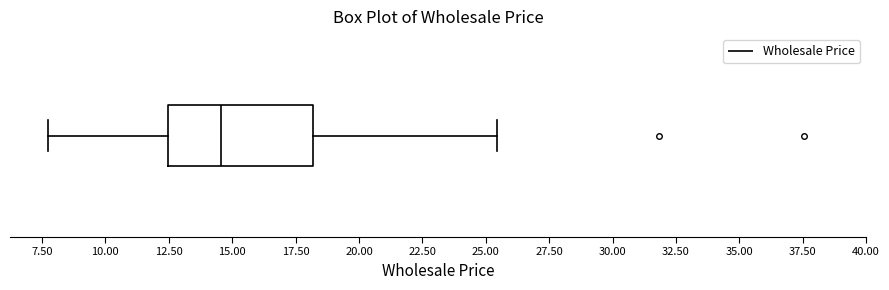

Read this box plot against the x-axis: the position of the median line, the range covered by the box, and the ends of both whiskers. The values are not printed on the chart, so give them approximately, as read against the axis.

median 14.5, box 12.5 to 18.0, whiskers 7.5 to 25.5